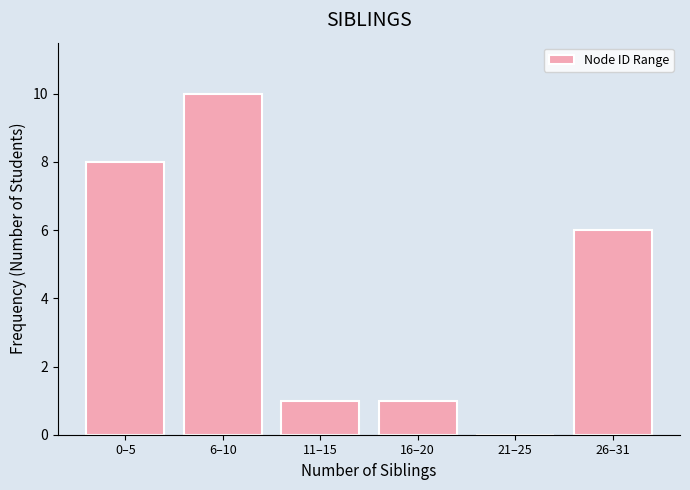

Reading left to right, list all the values displayed in this chart.

0–5=8	6–10=10	11–15=1	16–20=1	21–25=0	26–31=6